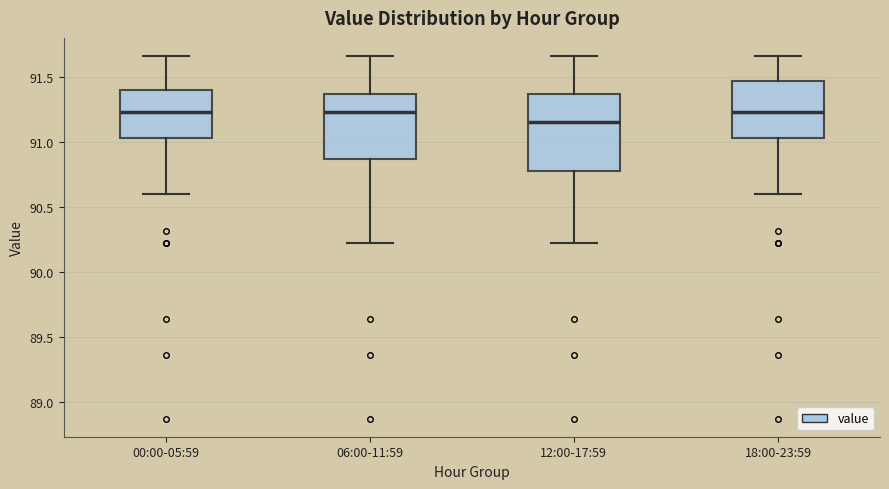

Reading left to right, transcribe this box plot: for each box, give where its median line is, the range the box spans, and where its two whiskers end, as read against the y-axis. The values are not printed on the chart, so give them approximately, as read against the axis.

00:00-05:59: median 91.25, box 91.05 to 91.40, whiskers 90.60 to 91.65
06:00-11:59: median 91.25, box 90.85 to 91.35, whiskers 90.20 to 91.65
12:00-17:59: median 91.15, box 90.80 to 91.35, whiskers 90.20 to 91.65
18:00-23:59: median 91.25, box 91.05 to 91.45, whiskers 90.60 to 91.65